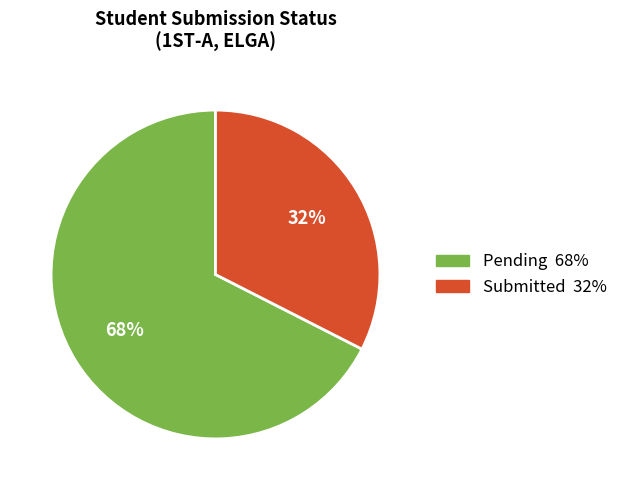

To the nearest percent, what is the average slice percentage?

50%